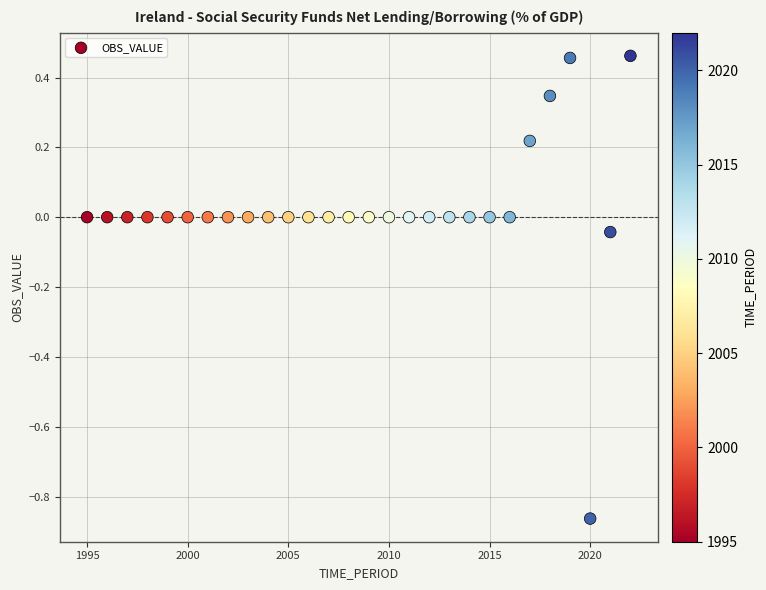

What is the range of Y values (max minus min)?

1.3